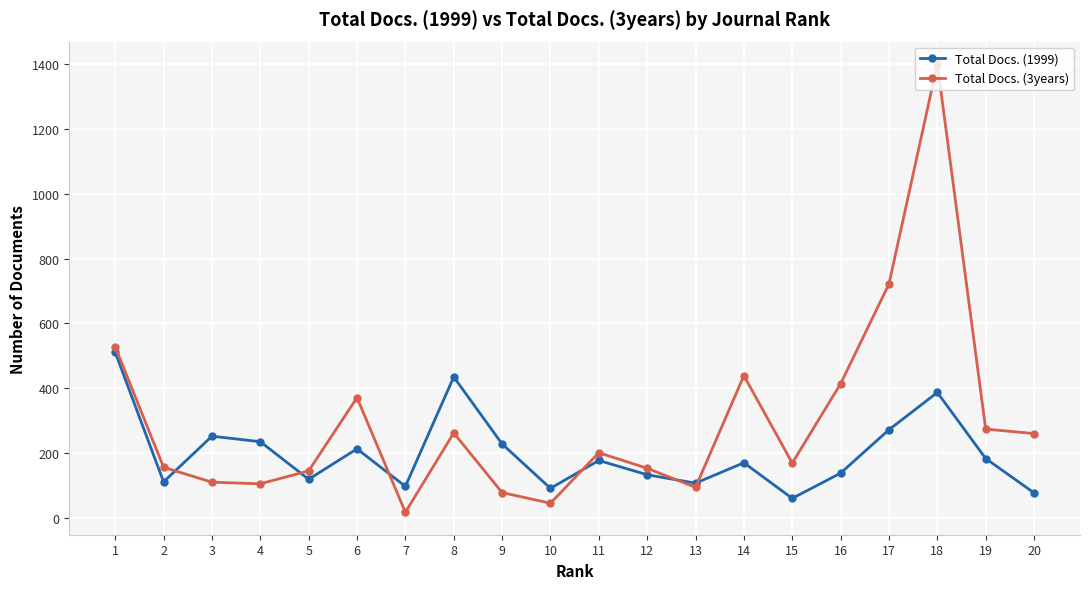

What is the sum of the Total Docs. (3years) values at 3 and 20?

370